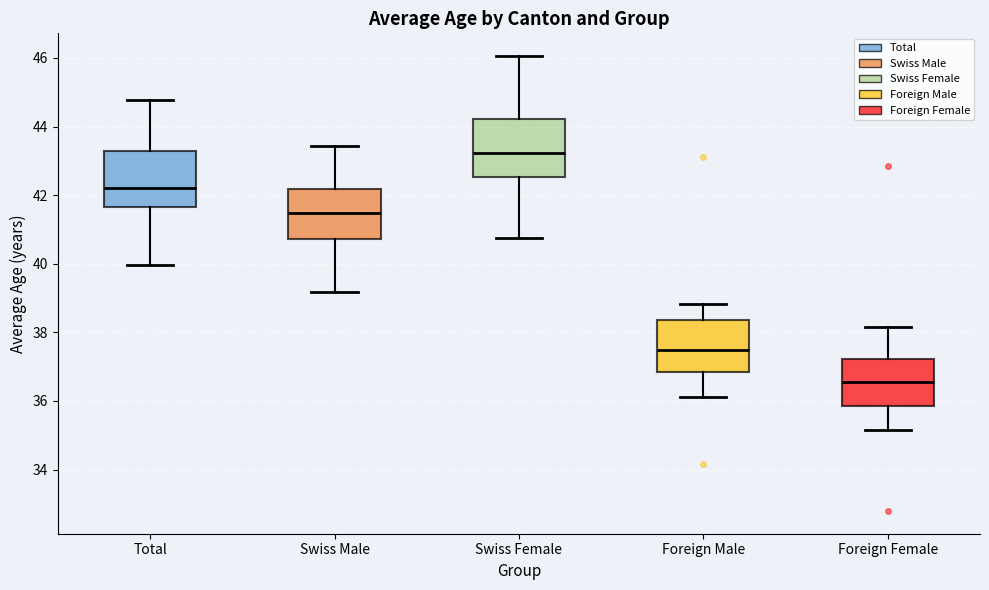

Reading left to right, transcribe this box plot: for each box, give where its median line is, the range the box spans, and where its two whiskers end, as read against the y-axis. The values are not printed on the chart, so give them approximately, as read against the axis.

Total: median 42.2, box 41.6 to 43.2, whiskers 40.0 to 44.8
Swiss Male: median 41.4, box 40.8 to 42.2, whiskers 39.2 to 43.4
Swiss Female: median 43.2, box 42.6 to 44.2, whiskers 40.8 to 46.0
Foreign Male: median 37.4, box 36.8 to 38.4, whiskers 36.2 to 38.8
Foreign Female: median 36.6, box 35.8 to 37.2, whiskers 35.2 to 38.2